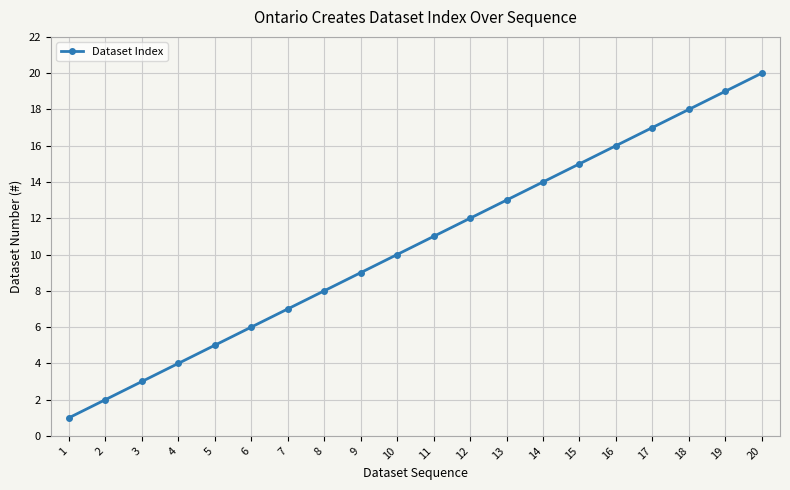

What is the change in value from 15 to 19?

+4